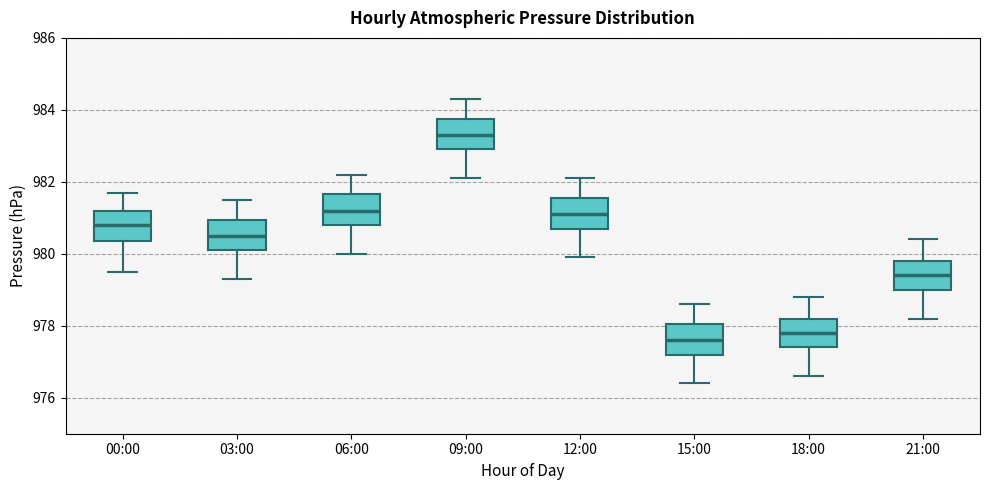

Where is the lower edge of the box for 00:00 on the y-axis? The values are not printed on the chart, so give them approximately, as read against the axis.

980.4